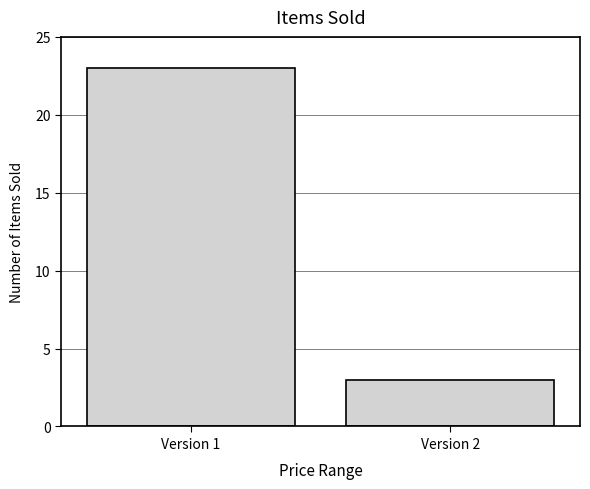

Reading left to right, transcribe all the data shown in this chart.

Version 1=23	Version 2=3